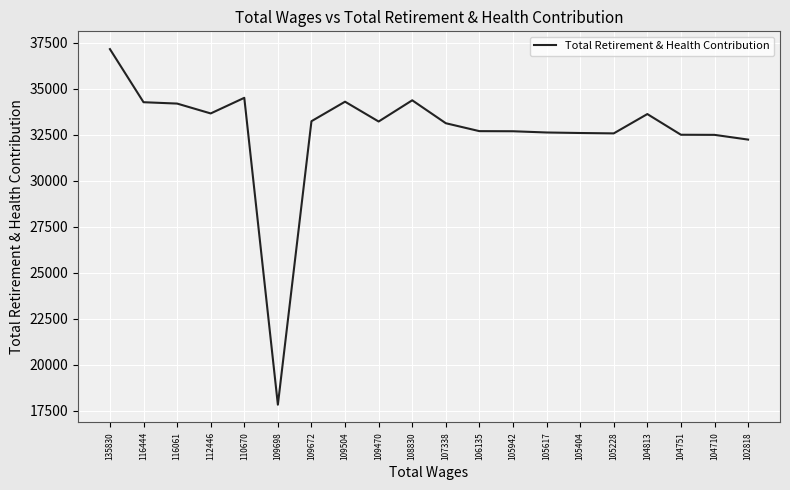

What is the maximum value shown in the chart?

37152